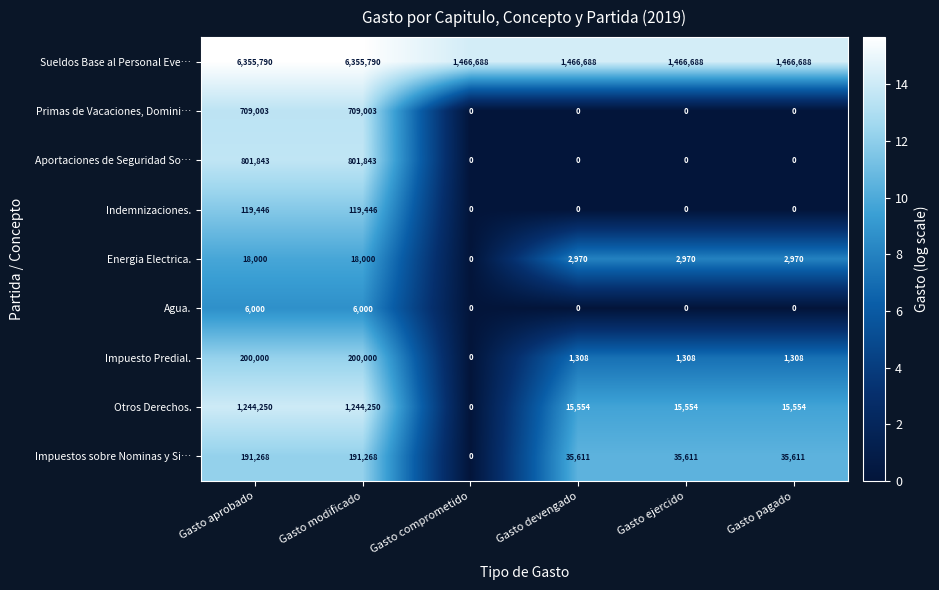

Rank the series by their maximum value, from lowest to highest.

Agua., Energia Electrica., Indemnizaciones., Impuestos sobre Nominas y Si…, Impuesto Predial., Primas de Vacaciones, Domini…, Aportaciones de Seguridad So…, Otros Derechos., Sueldos Base al Personal Eve…